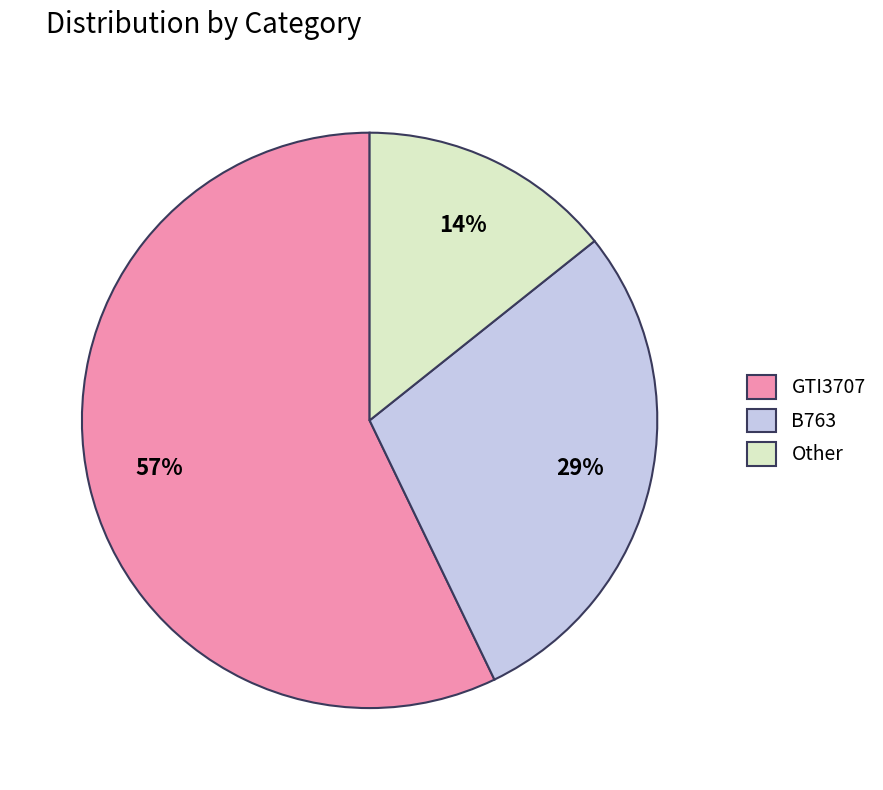

Which has a higher value, B763 or GTI3707?

GTI3707